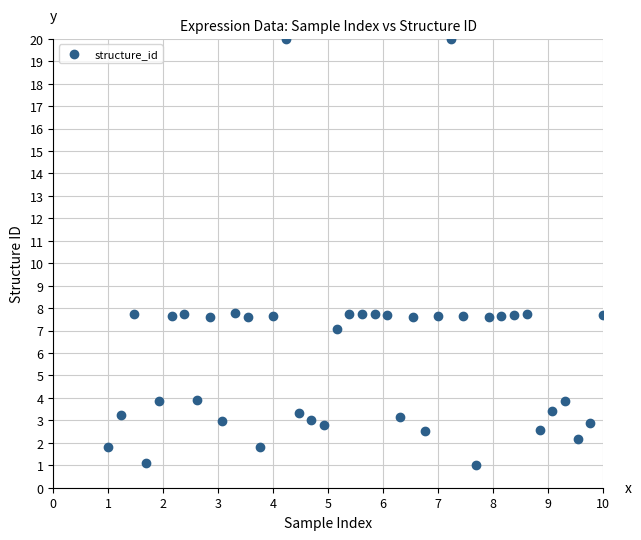

What is the range of X values (max minus min)?

9.0